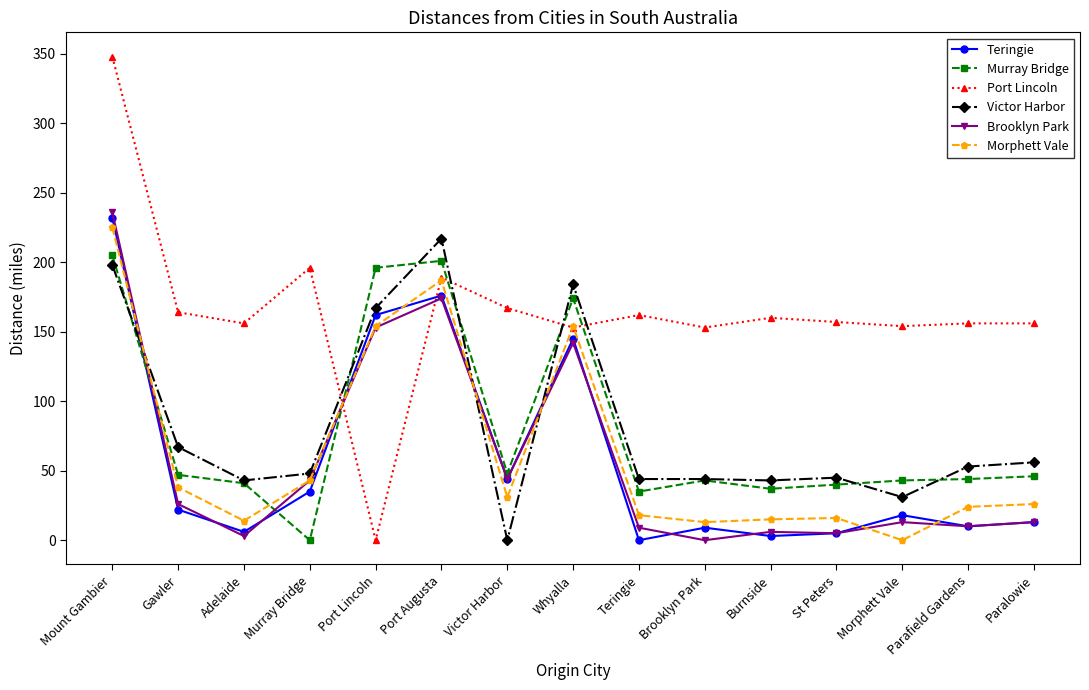

The Murray Bridge series shows 69 at Brooklyn Park. True or false?

False